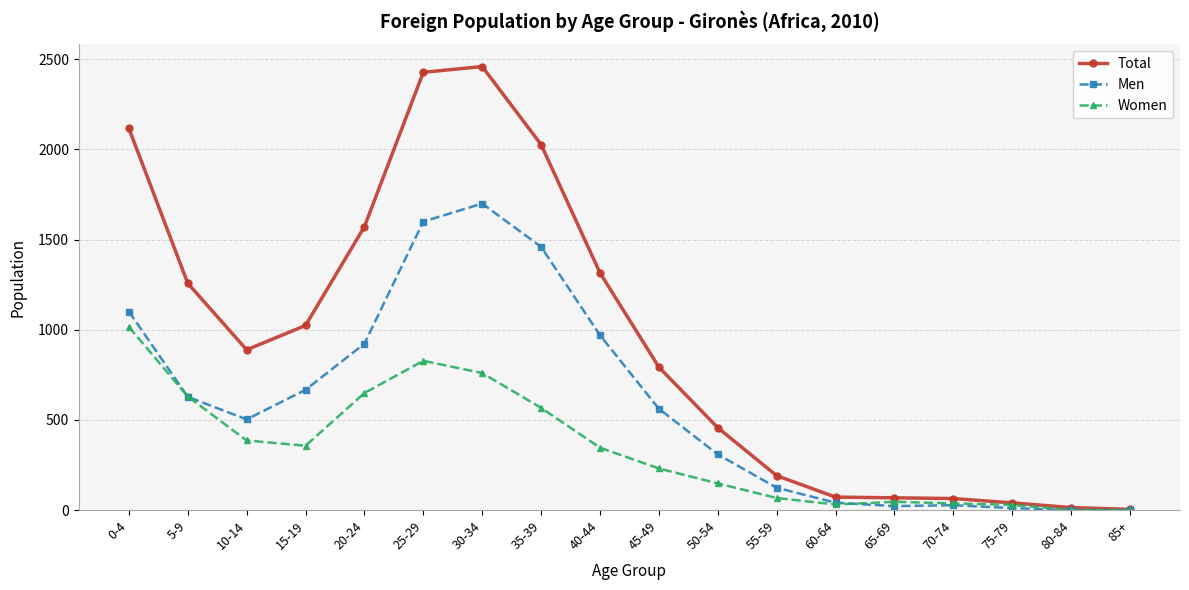

How many distinct data groups are displayed?

3